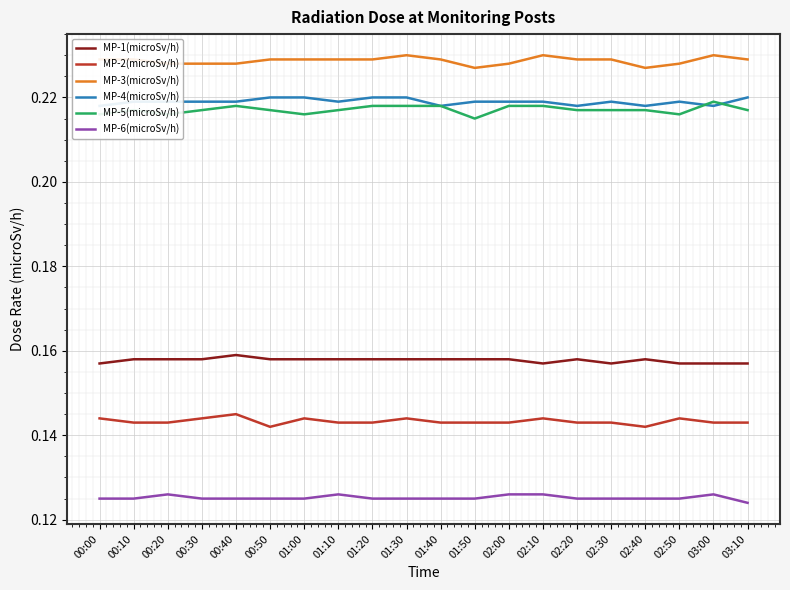

At which category is the sum across all series the highest?

01:30